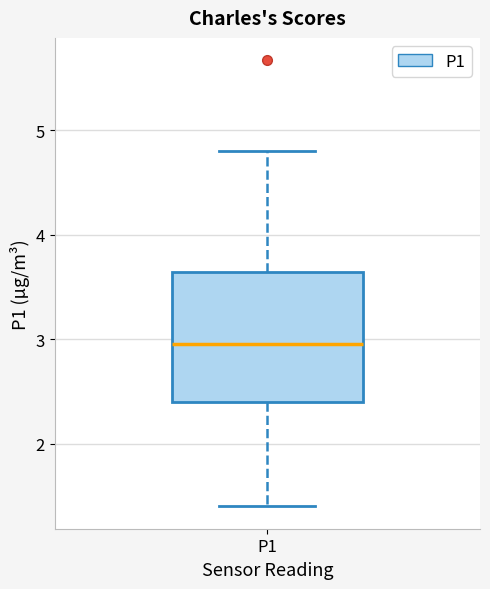

Transcribe this box plot: give where the median line is, the range the box spans, and where the two whiskers end, as read against the y-axis. The values are not printed on the chart, so give them approximately, as read against the axis.

median 3.0, box 2.4 to 3.6, whiskers 1.4 to 4.8